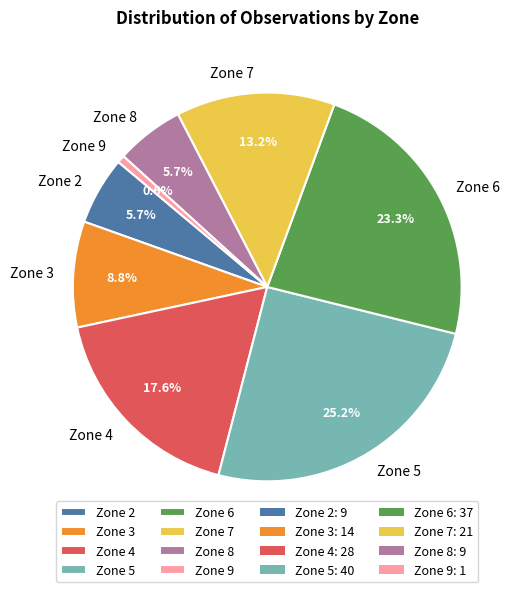

Which has a higher value, Zone 7 or Zone 8?

Zone 7